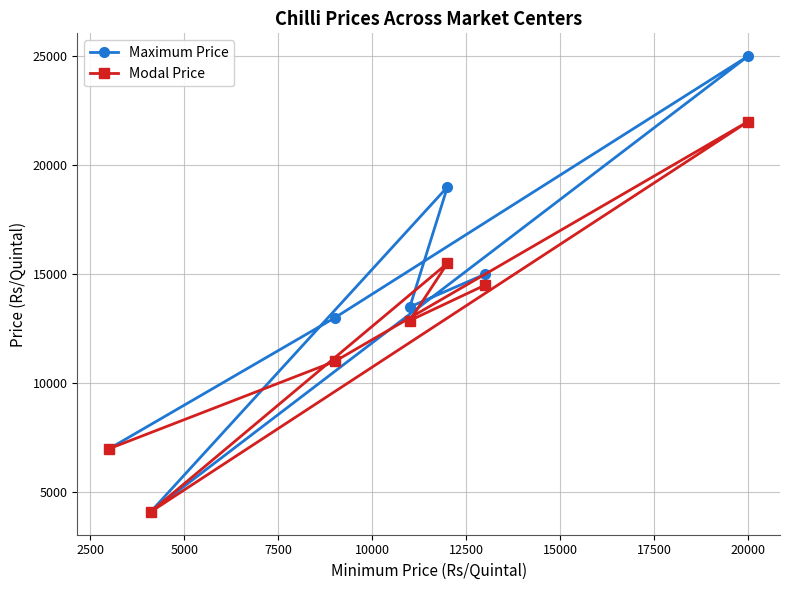

At how many categories does at least one series exceed 12310?

5